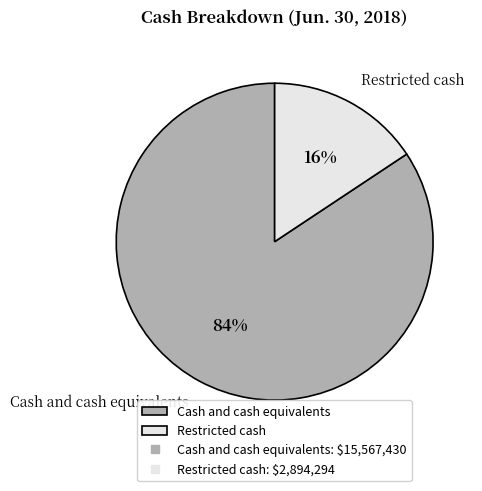

Rank the categories by value from highest to lowest.

Cash and cash equivalents, Restricted cash